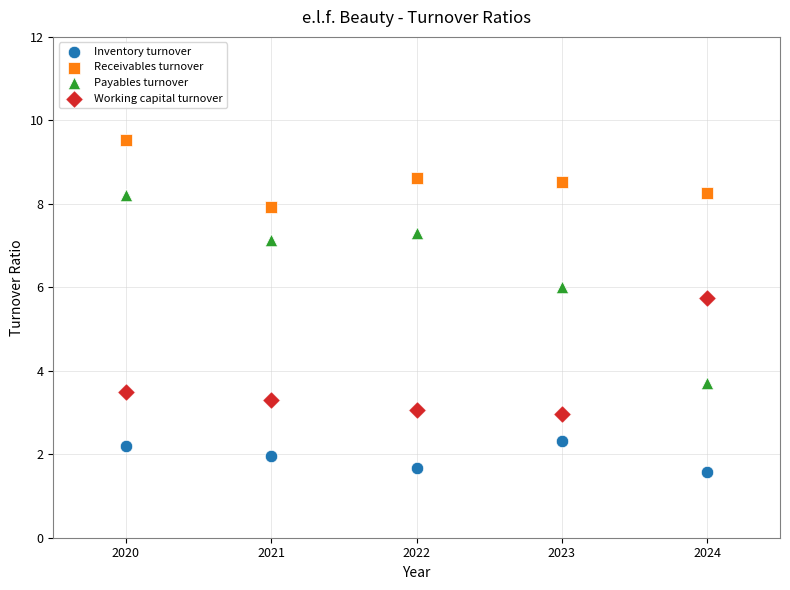

Which series reaches the maximum Y coordinate?

Receivables turnover